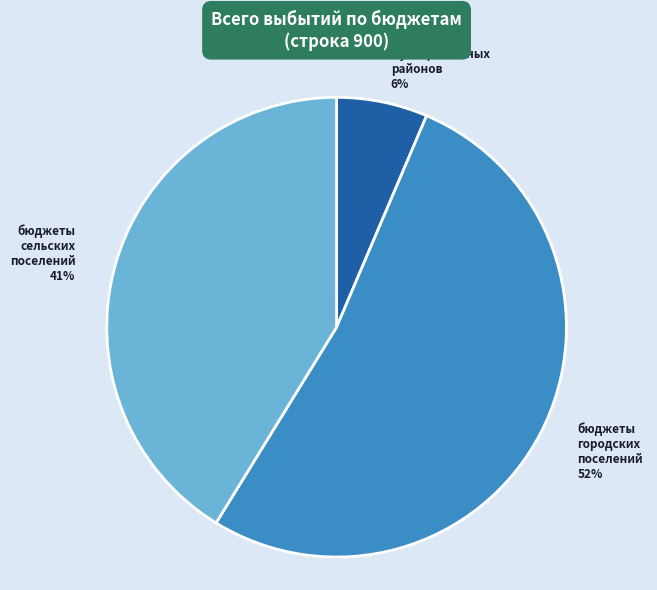

The бюджеты сельских поселений slice represents 41% of the pie. True or false?

True